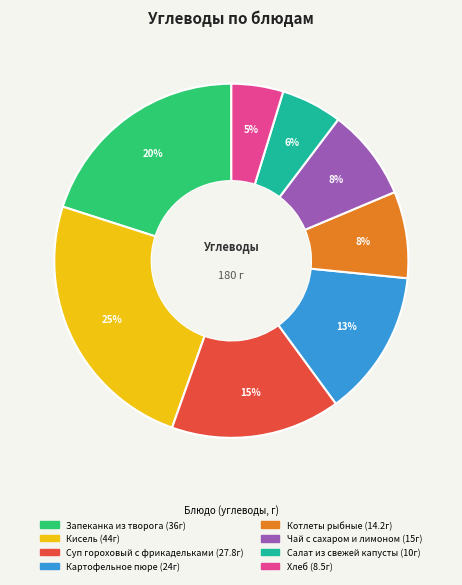

To the nearest percent, what is the average slice percentage?

12%